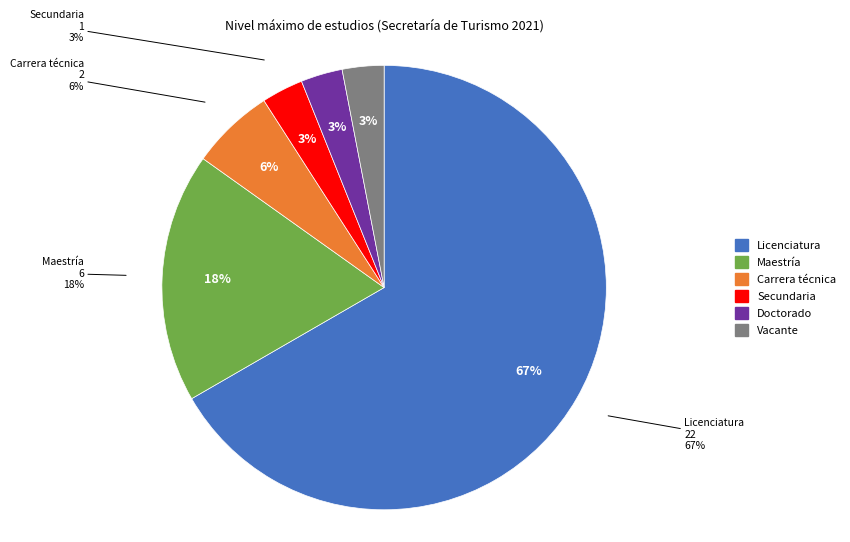

What percentage do Secundaria and Carrera técnica together represent?

9.1%